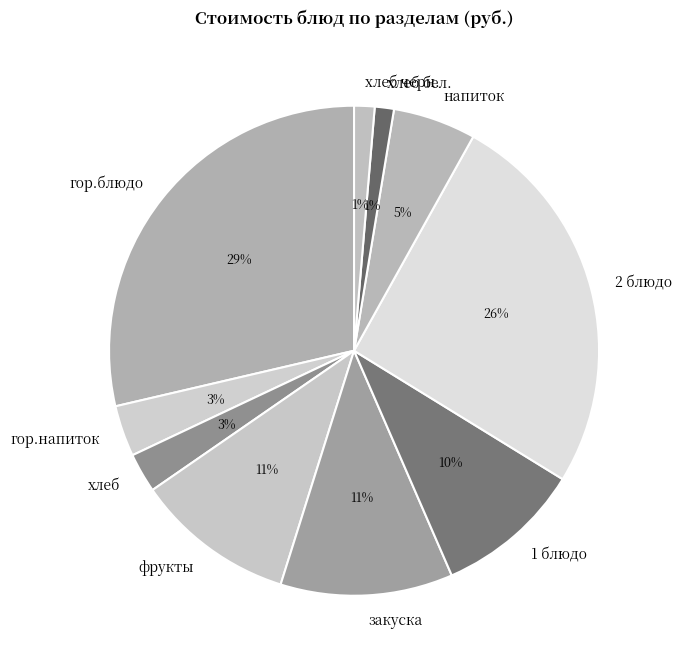

Which category has the biggest portion of the pie?

гор.блюдо